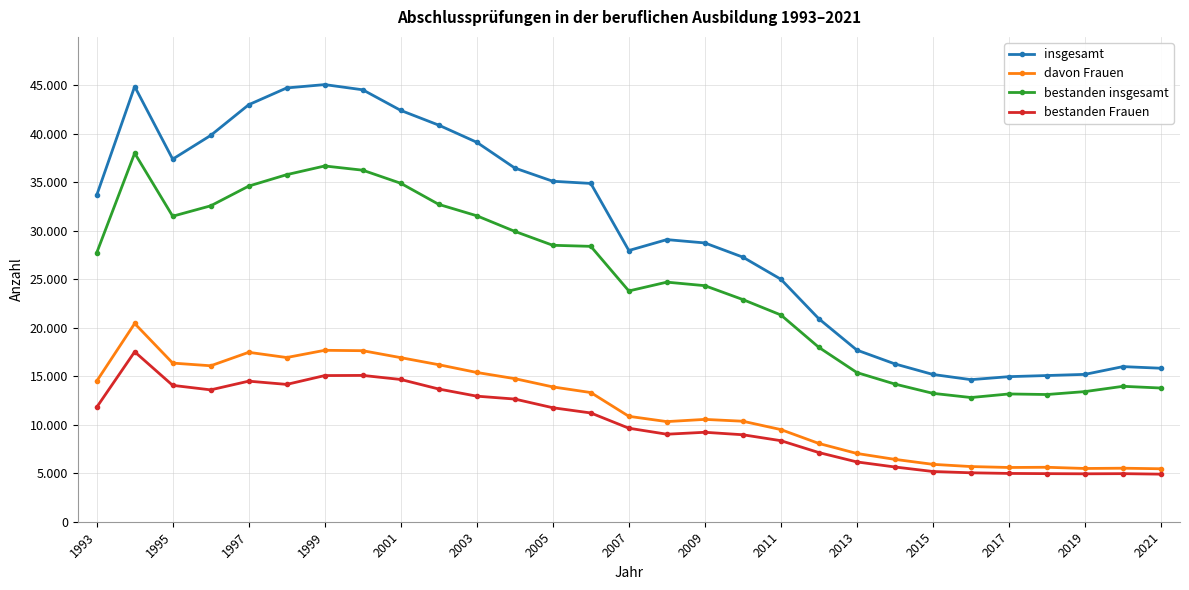

Is this an area chart (filled region under the line)?

No